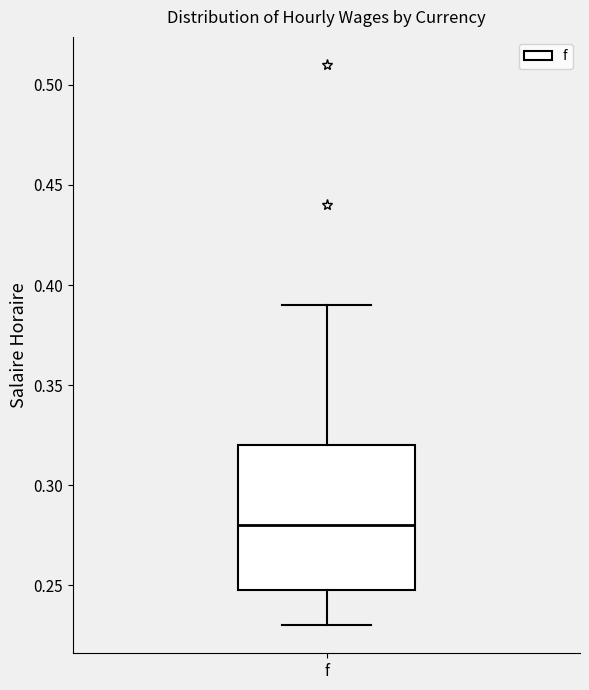

Where does the lower whisker of the box for f end on the y-axis? The values are not printed on the chart, so give them approximately, as read against the axis.

0.23